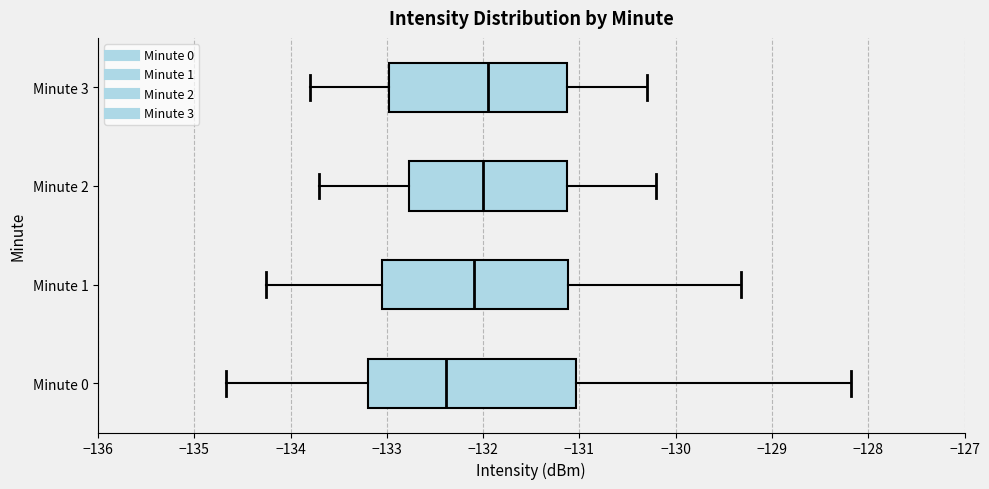

Where does the right whisker of the box for Minute 1 end on the x-axis? The values are not printed on the chart, so give them approximately, as read against the axis.

-129.3